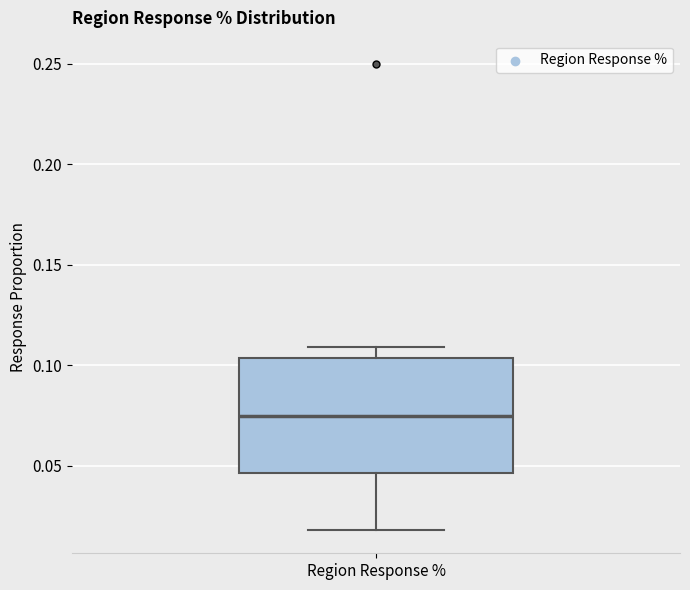

Transcribe this box plot: give where the median line is, the range the box spans, and where the two whiskers end, as read against the y-axis. The values are not printed on the chart, so give them approximately, as read against the axis.

median 0.075, box 0.045 to 0.105, whiskers 0.020 to 0.110